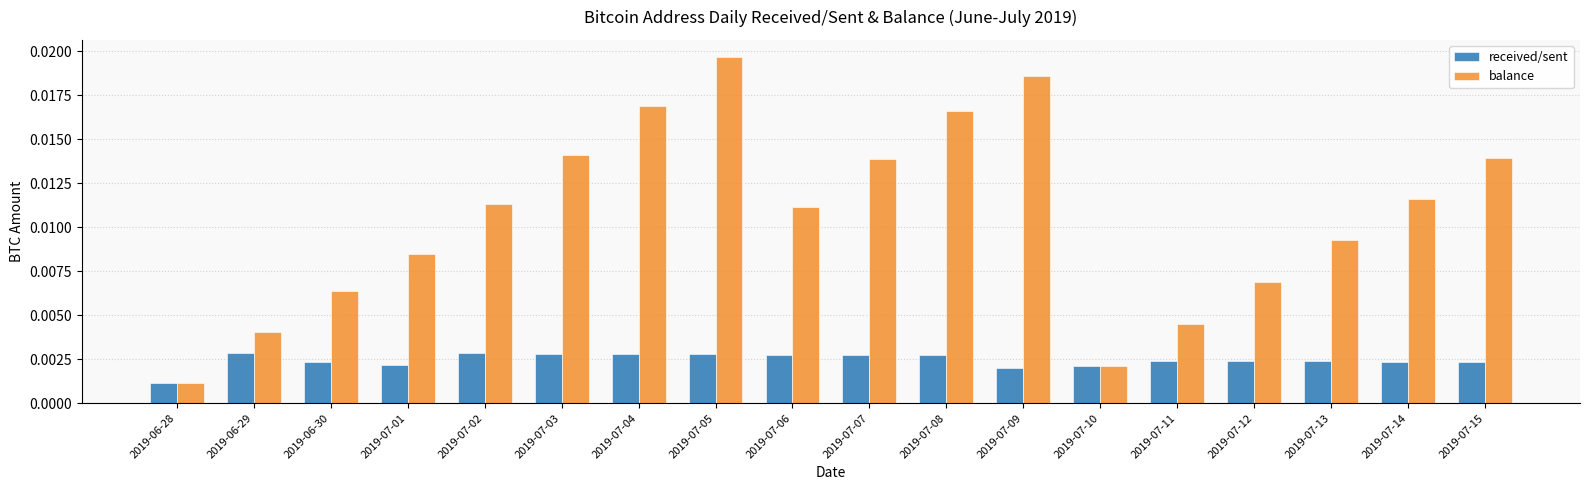

At 2019-07-08, list the series in order from smallest to largest.

received/sent, balance